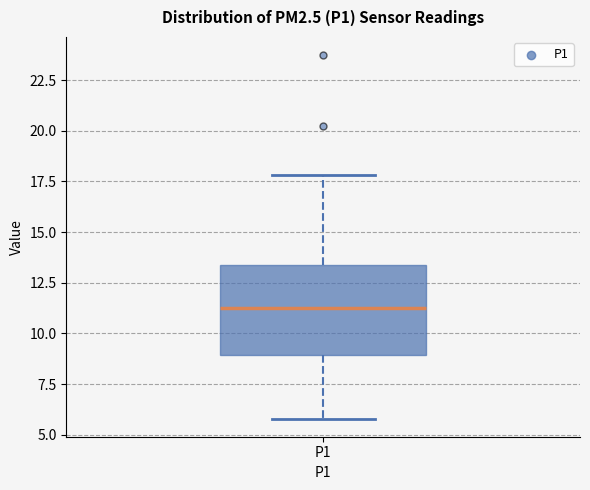

Transcribe this box plot: give where the median line is, the range the box spans, and where the two whiskers end, as read against the y-axis. The values are not printed on the chart, so give them approximately, as read against the axis.

median 11.0, box 9.0 to 13.5, whiskers 6.0 to 18.0